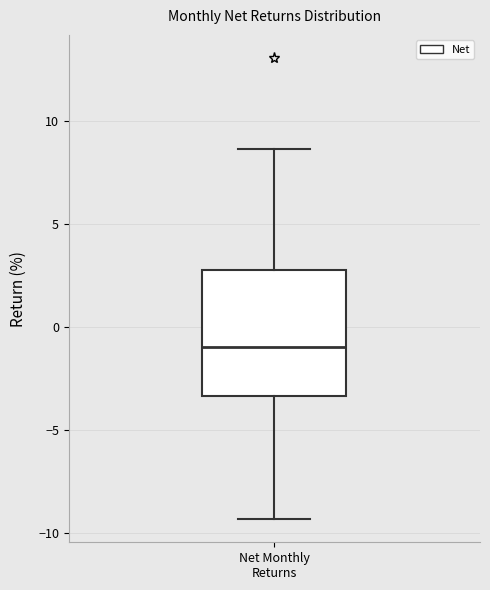

Read this box plot against the y-axis: the position of the median line, the range covered by the box, and the ends of both whiskers. The values are not printed on the chart, so give them approximately, as read against the axis.

median -1.0, box -3.5 to 3.0, whiskers -9.5 to 8.5